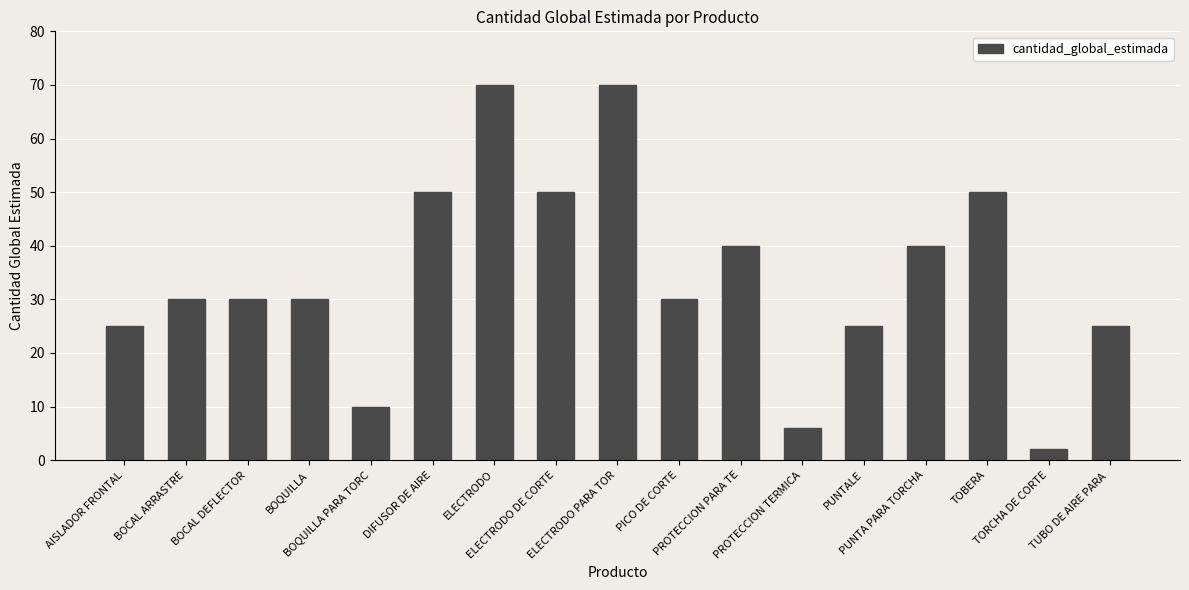

Reading left to right, transcribe all the data shown in this chart.

AISLADOR FRONTAL=25	BOCAL ARRASTRE=30	BOCAL DEFLECTOR=30	BOQUILLA=30	BOQUILLA PARA TORC=10	DIFUSOR DE AIRE=50	ELECTRODO=70	ELECTRODO DE CORTE=50	ELECTRODO PARA TOR=70	PICO DE CORTE=30	PROTECCION PARA TE=40	PROTECCION TERMICA=6	PUNTALE=25	PUNTA PARA TORCHA=40	TOBERA=50	TORCHA DE CORTE=2	TUBO DE AIRE PARA =25